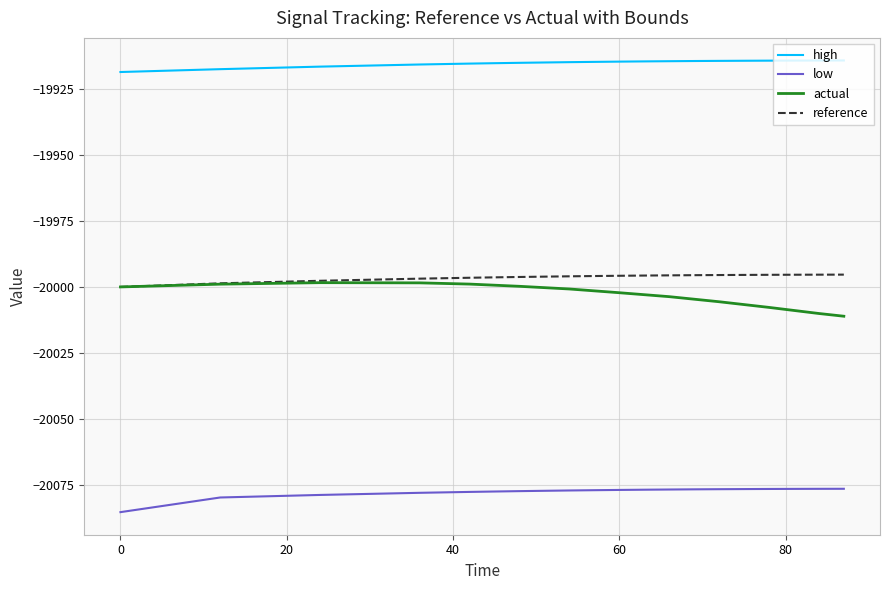

What is the maximum value shown in the chart?

-19914.4